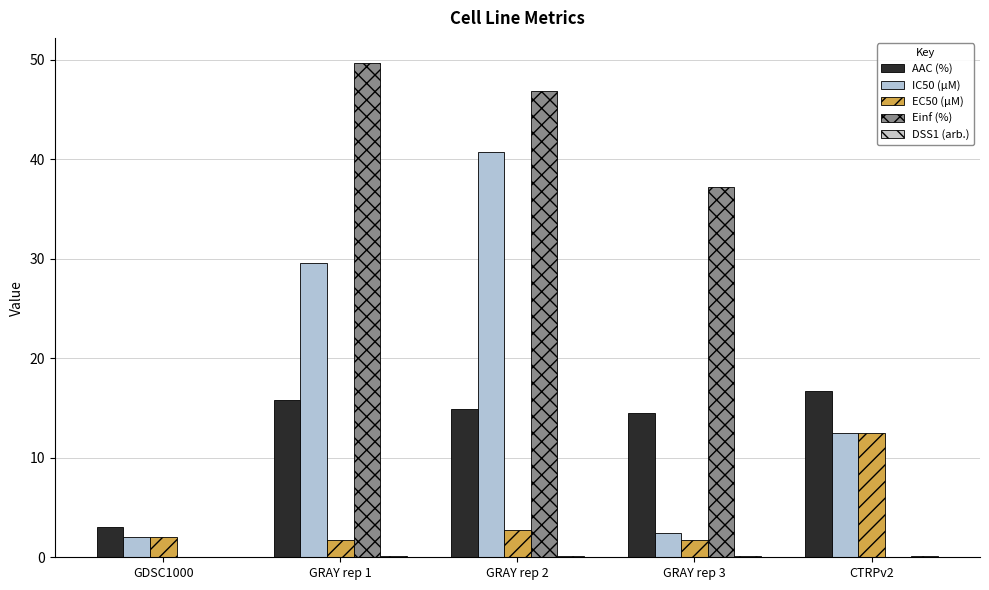

What is the approximate value of EC50 (µM) at GRAY rep 3?

1.7